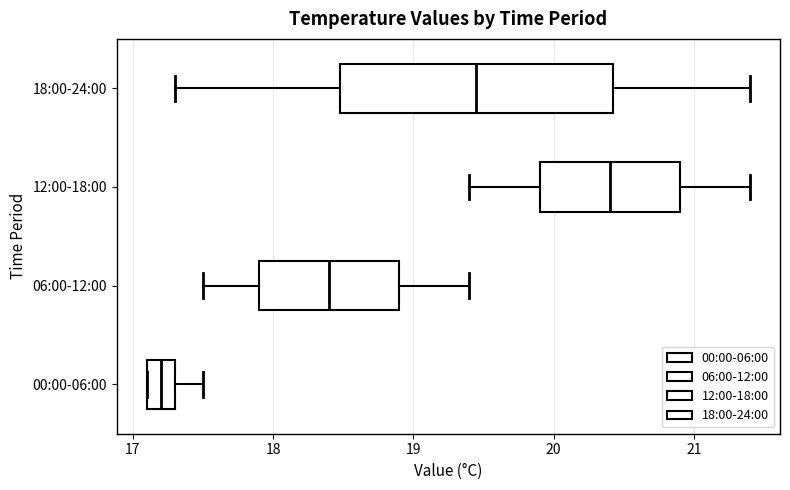

Comparing the boxes themselves (not the whiskers), which one is the widest?

18:00-24:00